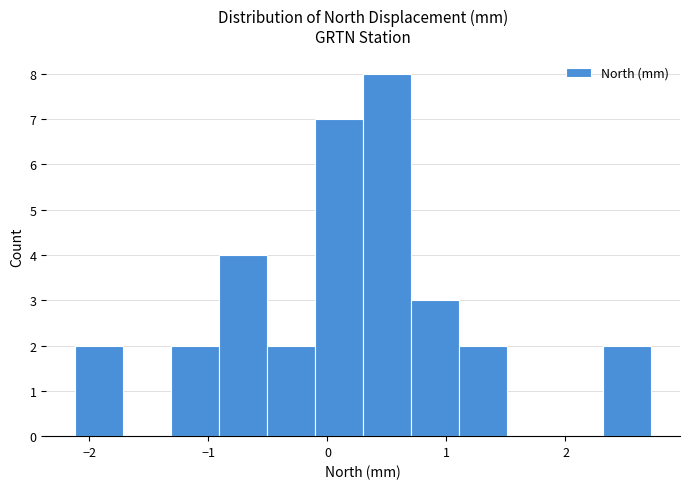

Which range on the x-axis has the tallest bar?

0.3 to 0.7